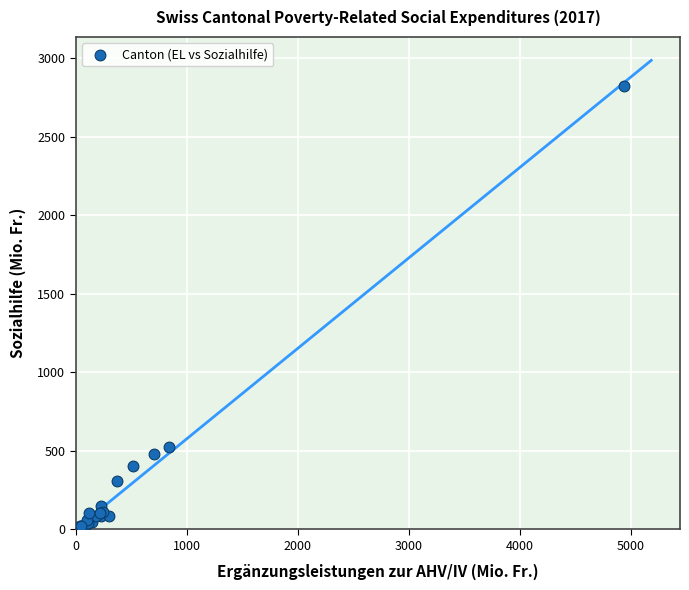

What Y value in the scatter plot is closest to 1411?

523.3